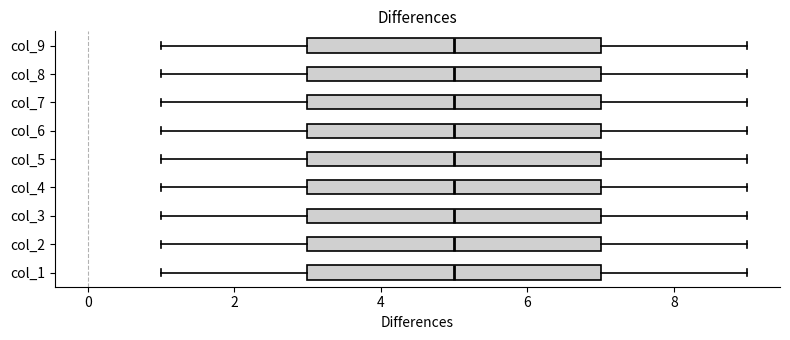

Where does the right whisker of the box for col_9 end on the x-axis? The values are not printed on the chart, so give them approximately, as read against the axis.

9